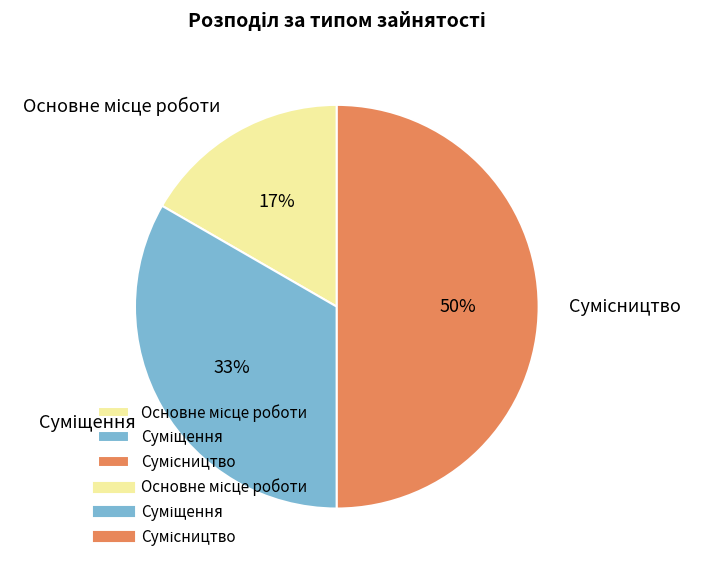

To the nearest percent, what is the average slice percentage?

33%